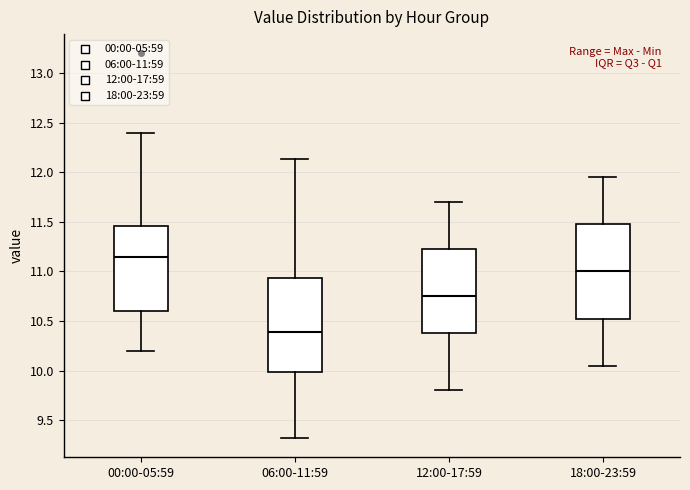

Reading left to right, transcribe this box plot: for each box, give where its median line is, the range the box spans, and where its two whiskers end, as read against the y-axis. The values are not printed on the chart, so give them approximately, as read against the axis.

00:00-05:59: median 11.15, box 10.60 to 11.45, whiskers 10.20 to 12.40
06:00-11:59: median 10.40, box 10.00 to 10.95, whiskers 9.30 to 12.15
12:00-17:59: median 10.75, box 10.40 to 11.25, whiskers 9.80 to 11.70
18:00-23:59: median 11.00, box 10.55 to 11.50, whiskers 10.05 to 11.95